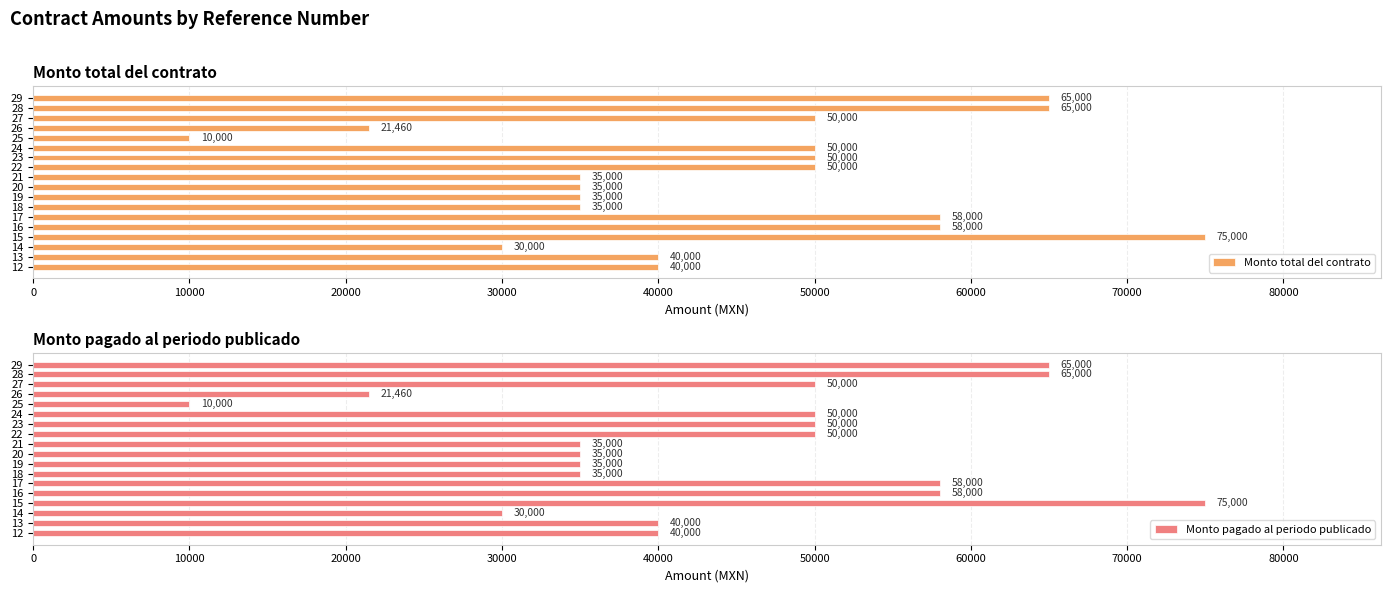

True or false: Monto total del contrato has a value of 40000.0 at 13.

True